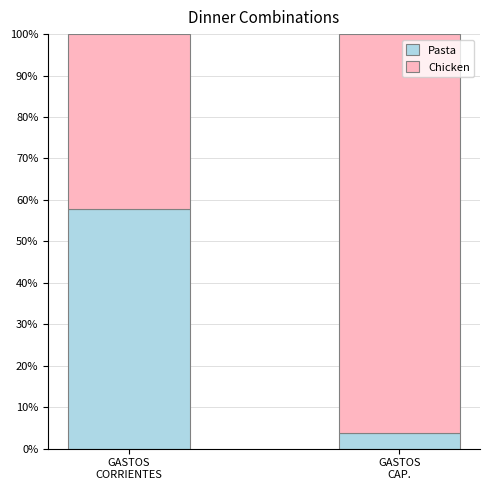

At which label is Pasta closest to 30?

GASTOS
CAP.